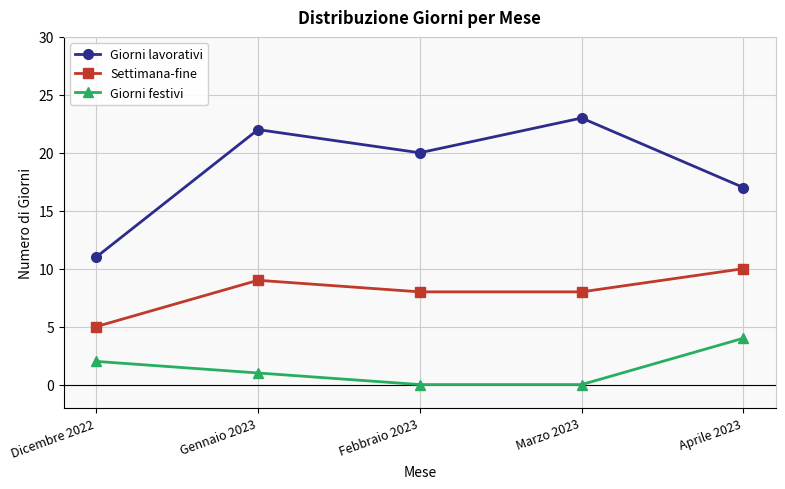

What is the spread (max minus min) of values at Dicembre 2022?

9